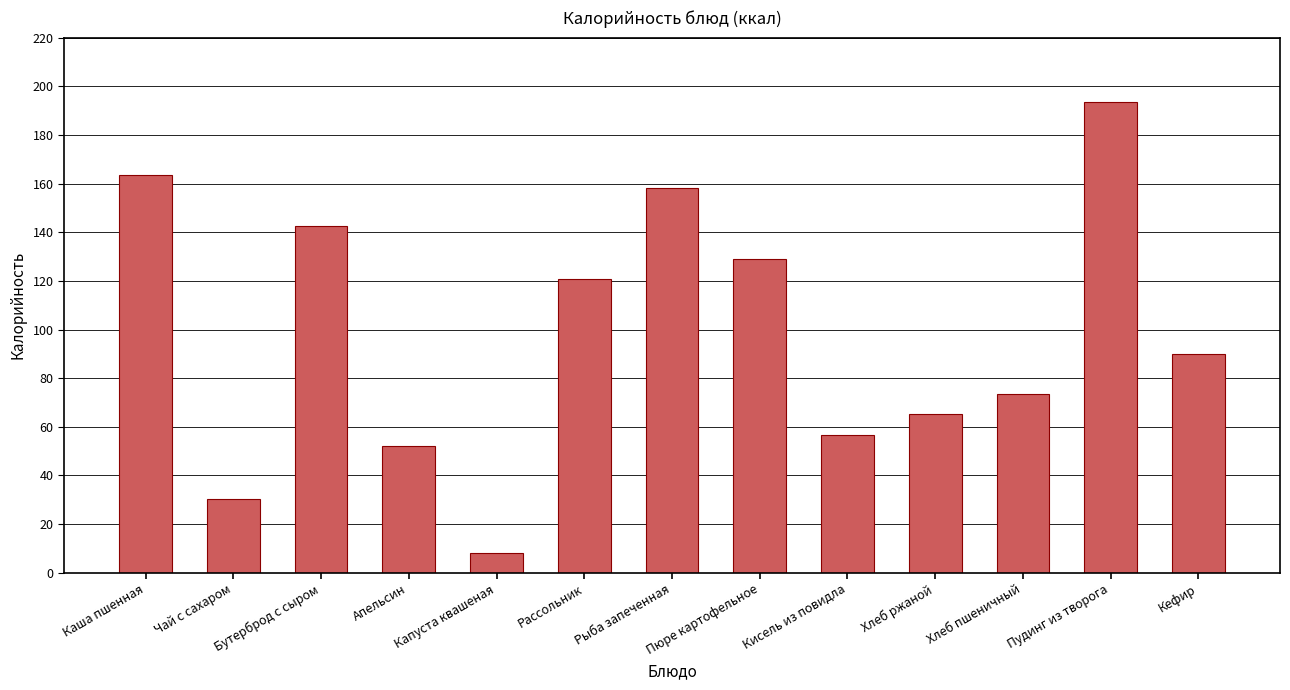

True or false: the data shows 163.3 at Каша пшенная.

True